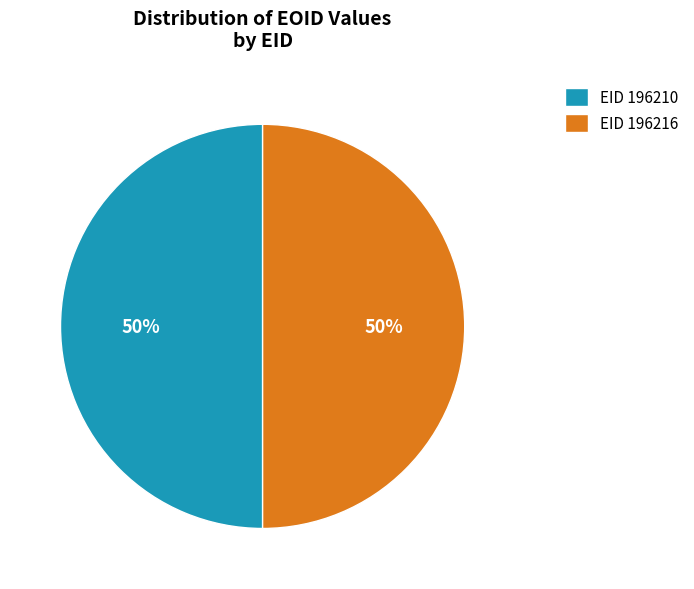

The EID 196210 slice represents 50% of the pie. True or false?

True